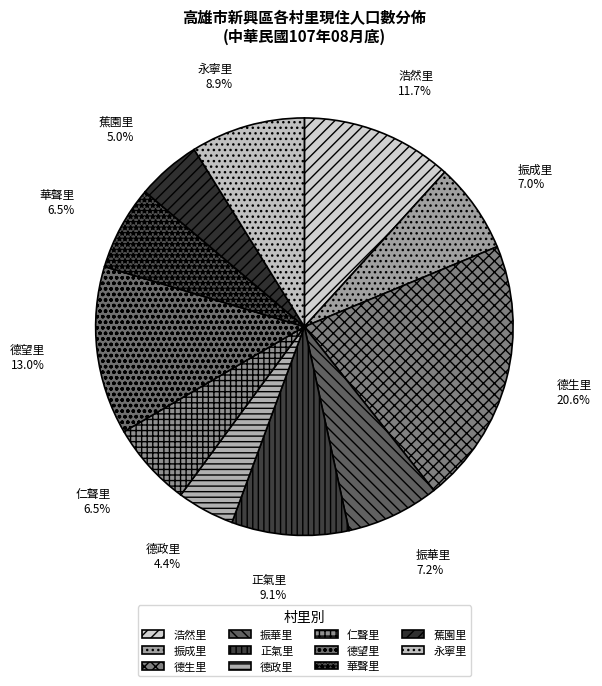

True or false: 浩然里 accounts for 20% of the total.

False